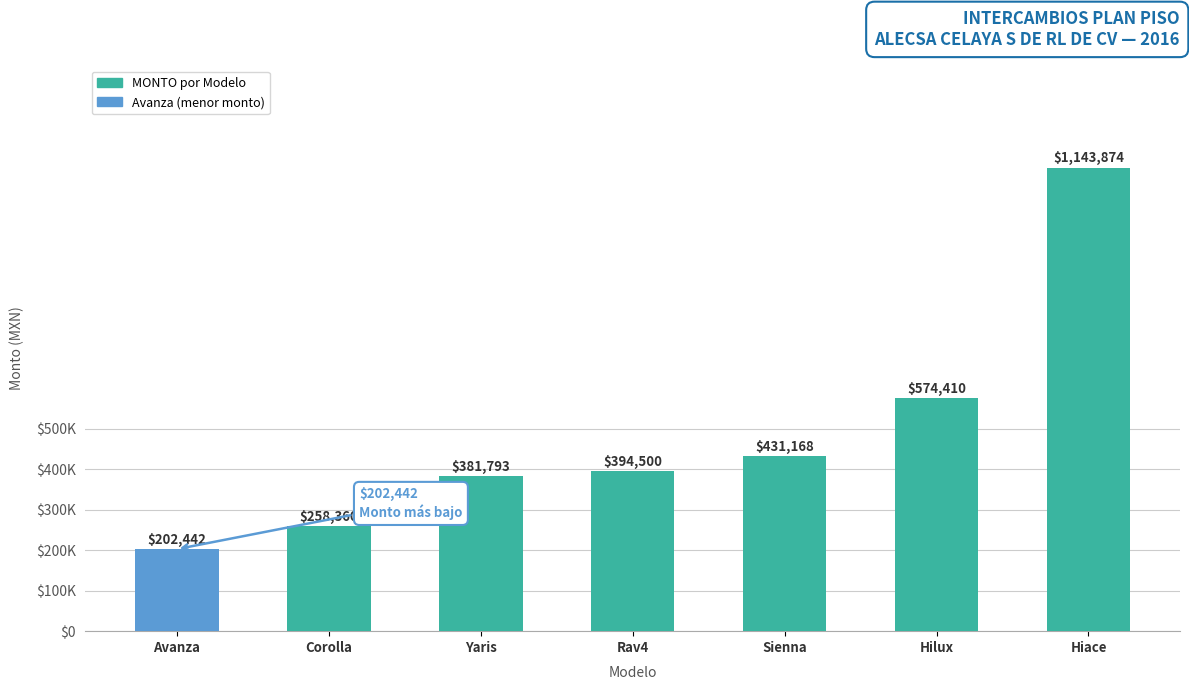

List the labels in order of value, smallest first.

Avanza, Corolla, Yaris, Rav4, Sienna, Hilux, Hiace